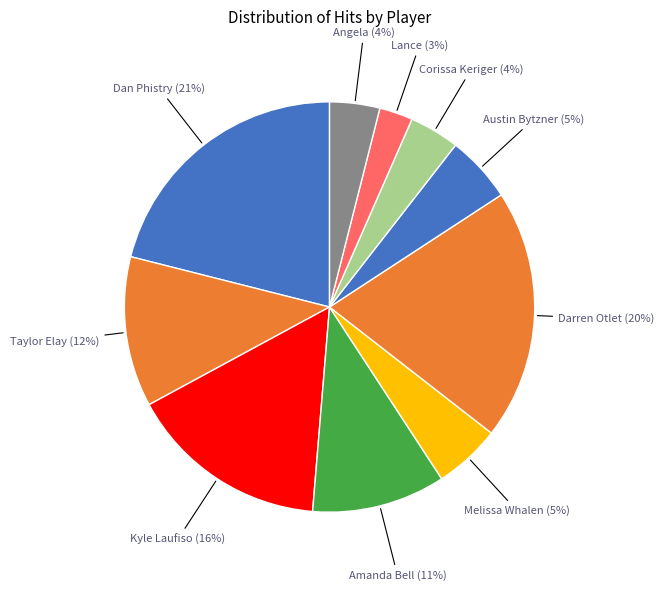

Which slice is the smallest?

Lance